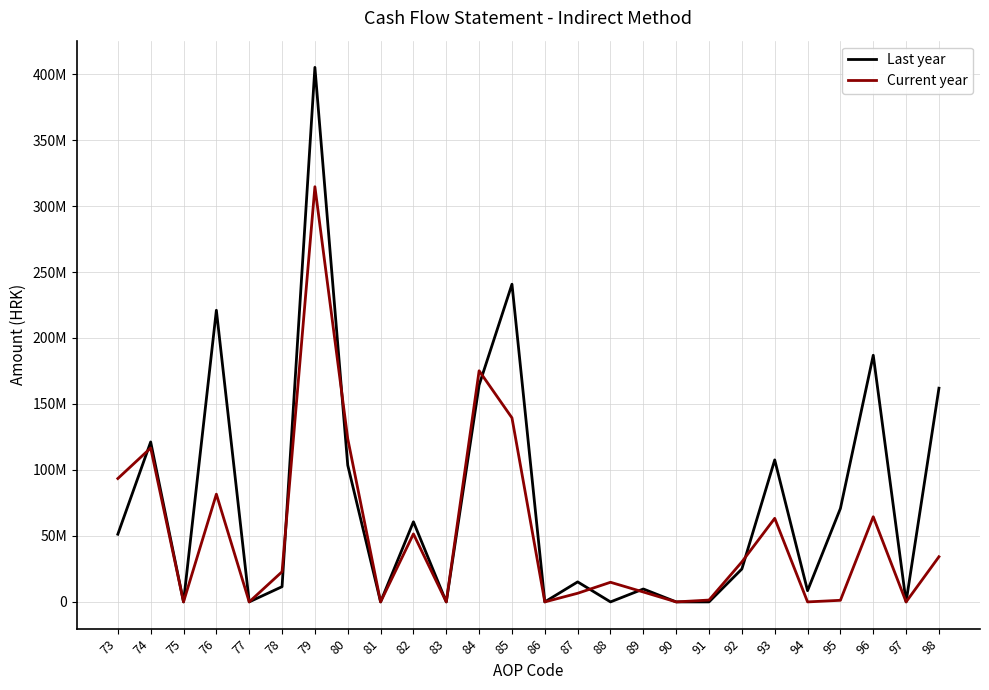

Is this an area chart (filled region under the line)?

No